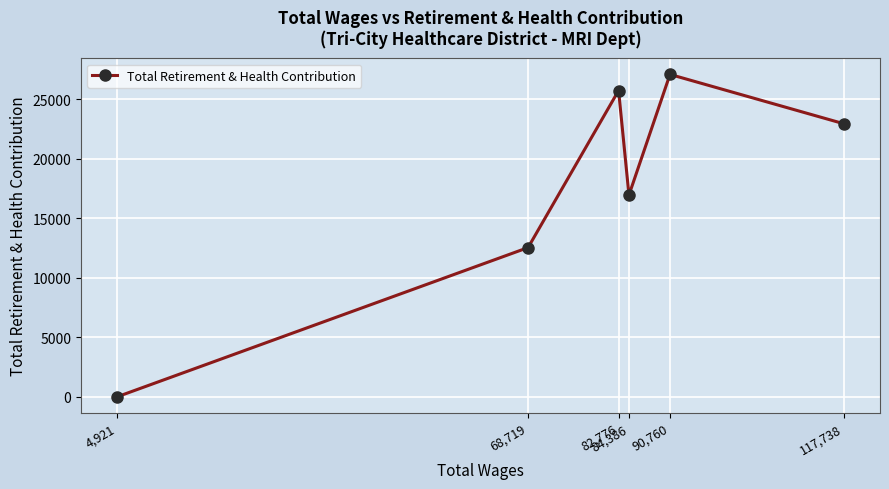

True or false: the data shows 22932 at 117,738.

True